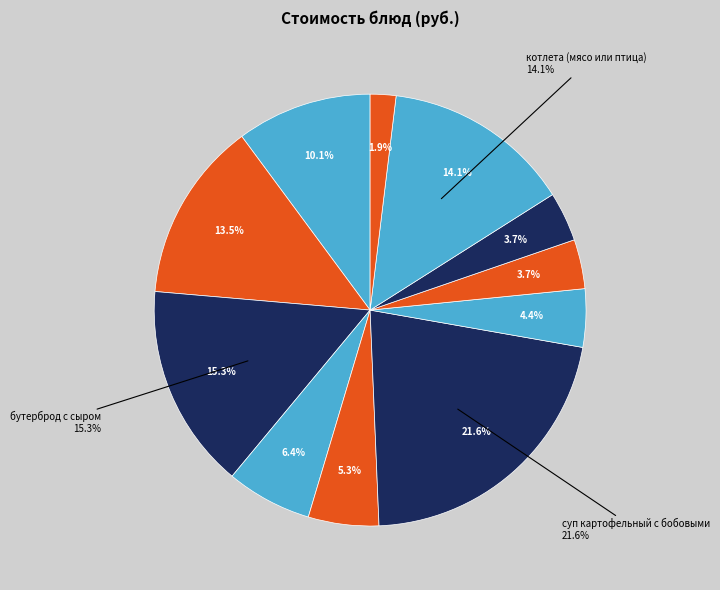

What is the smallest slice in the pie chart?

подлива